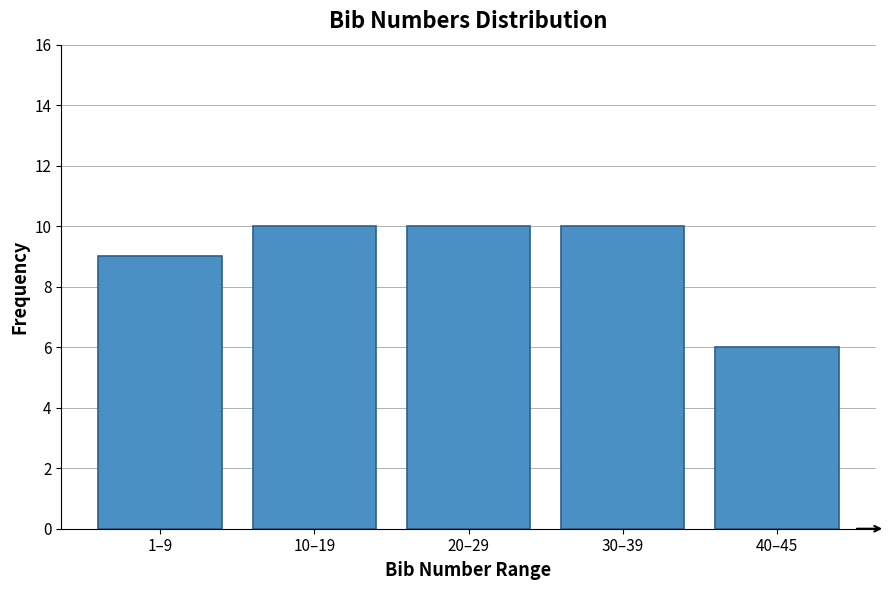

Reading right to left, what are all the values shown in this chart?

6	10	10	10	9